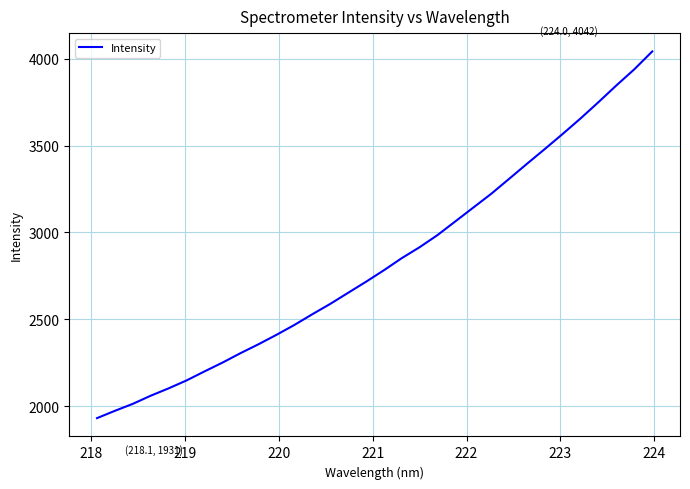

What is the sum of all values?

90654.6